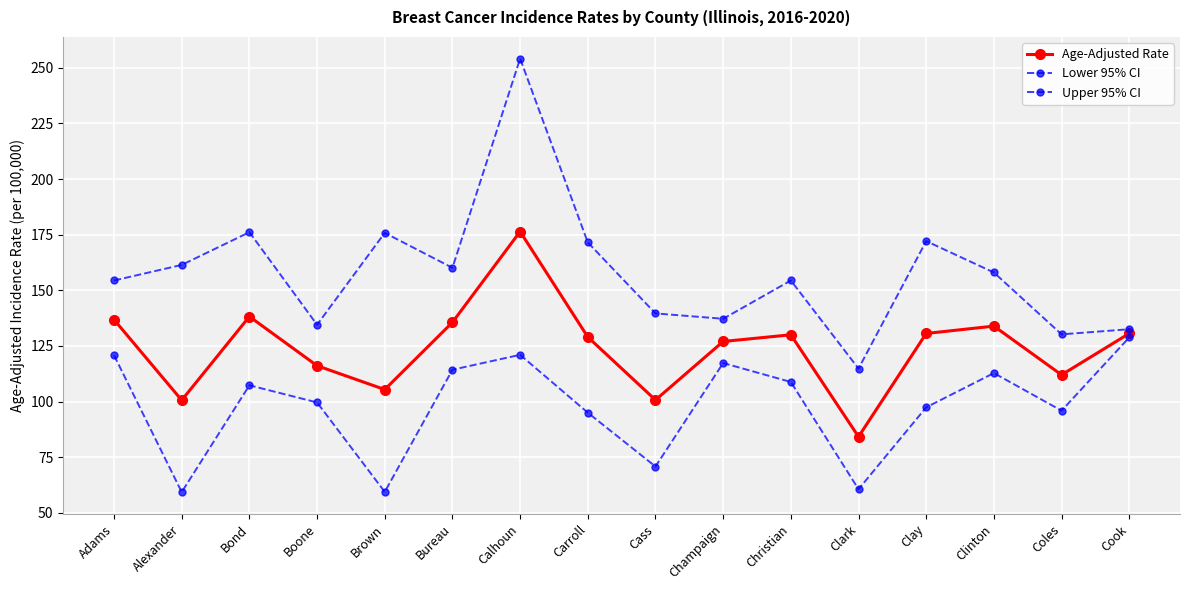

True or false: Upper 95% CI and Lower 95% CI cross at least once.

False